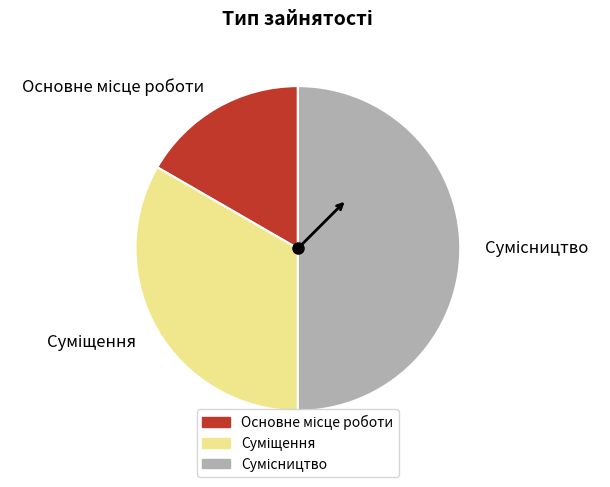

To the nearest percent, what is the combined percentage of Основне місце роботи and Сумісництво?

67%